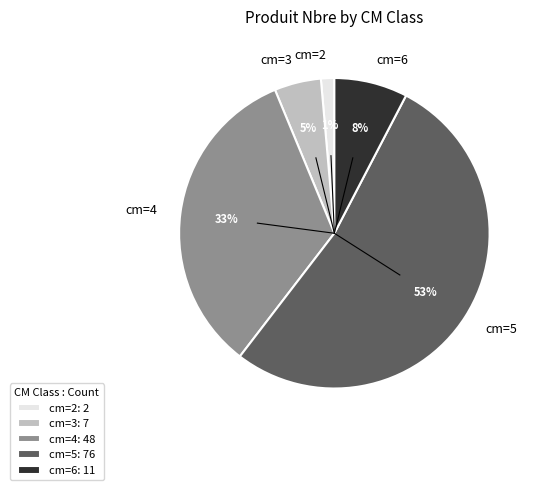

Which category accounts for the majority?

cm=5